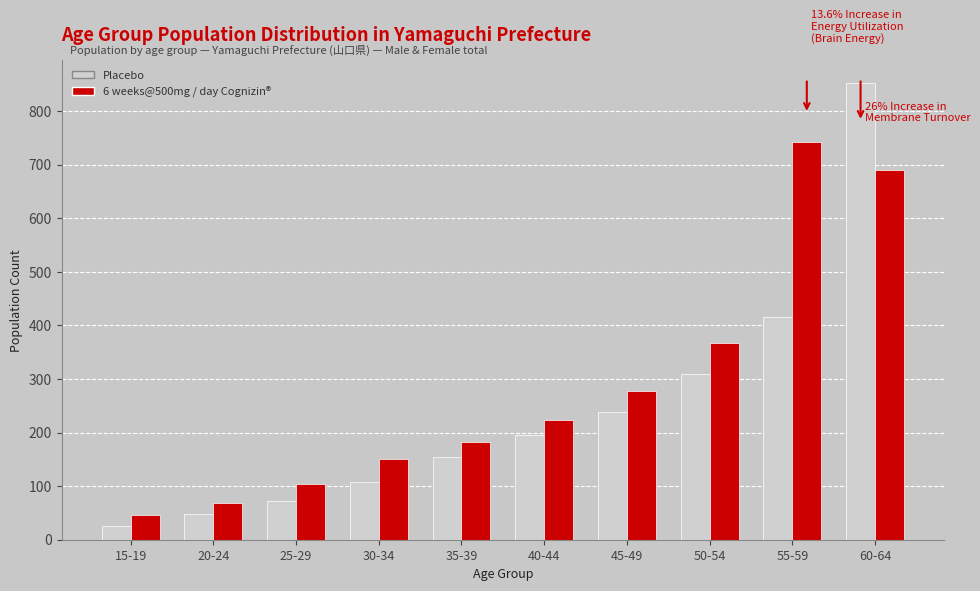

What is the sum of all 6 weeks@500mg / day Cognizin® values?

2854